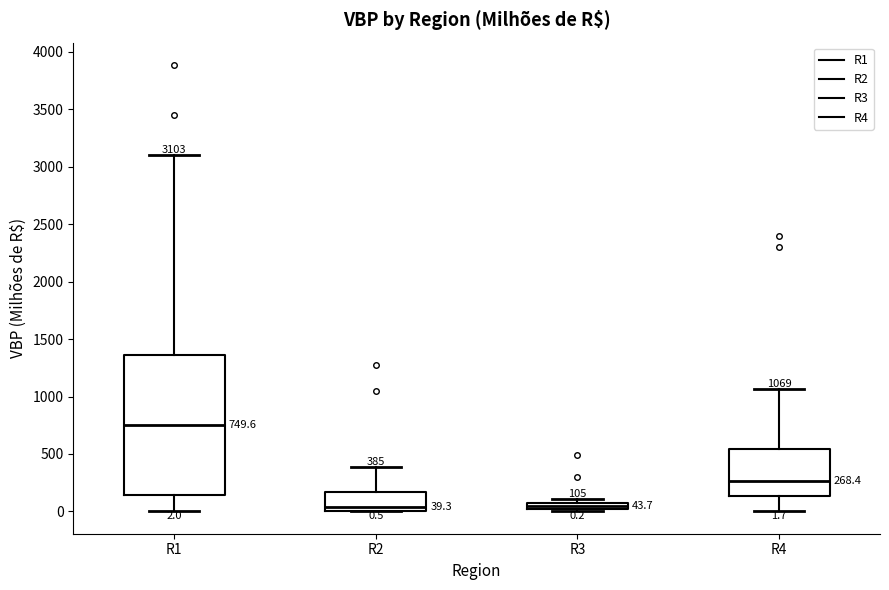

Which box's median line is the highest?

R1